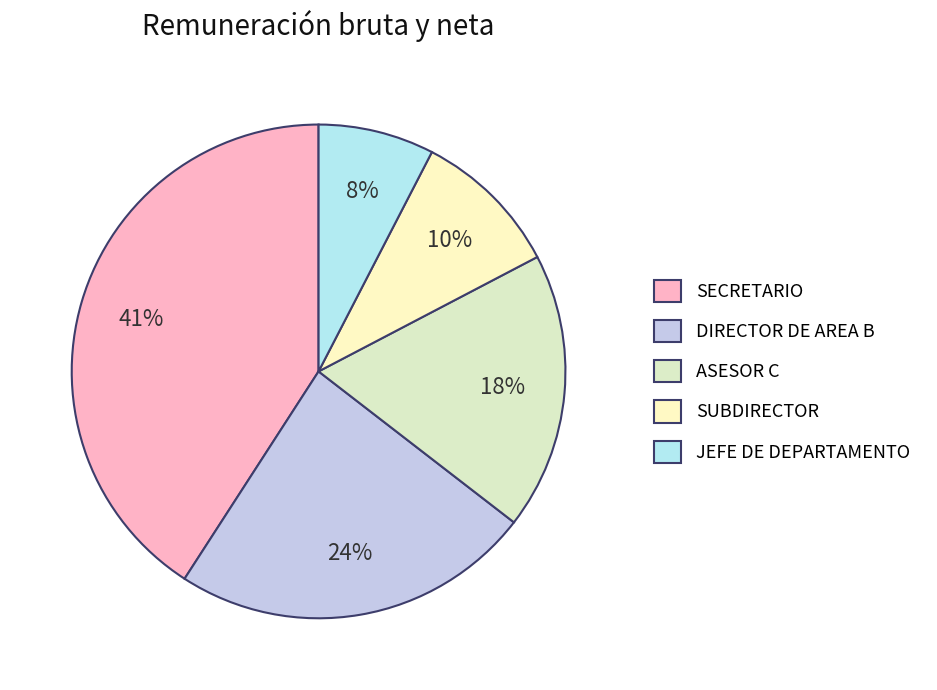

To the nearest percent, what is the difference between the DIRECTOR DE AREA B and SECRETARIO slice percentages?

17%